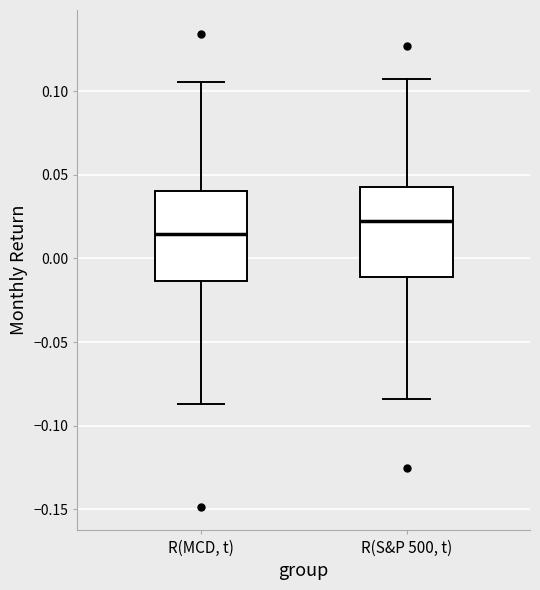

Reading left to right, read every box against the y-axis: the position of its median line, the range the box covers, and the ends of its whiskers. The values are not printed on the chart, so give them approximately, as read against the axis.

R(MCD, t): median 0.015, box -0.015 to 0.040, whiskers -0.085 to 0.105
R(S&P 500, t): median 0.020, box -0.010 to 0.040, whiskers -0.085 to 0.110